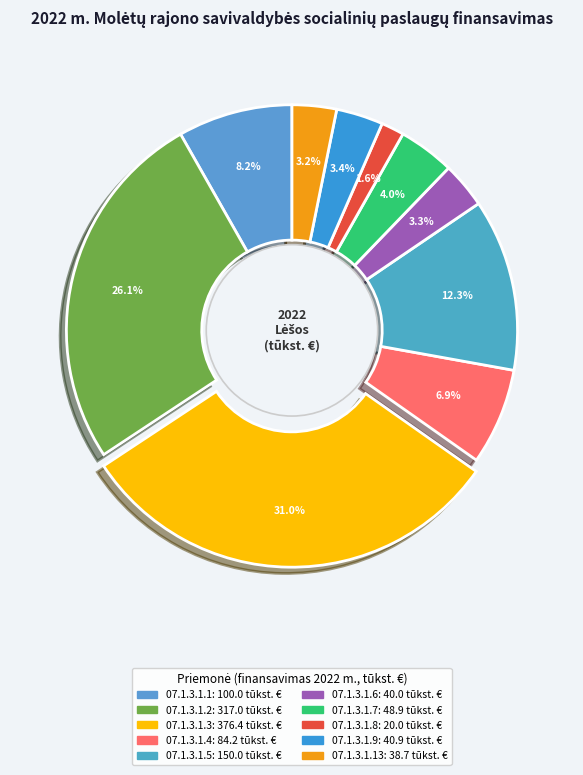

How many segments does this pie chart have?

10